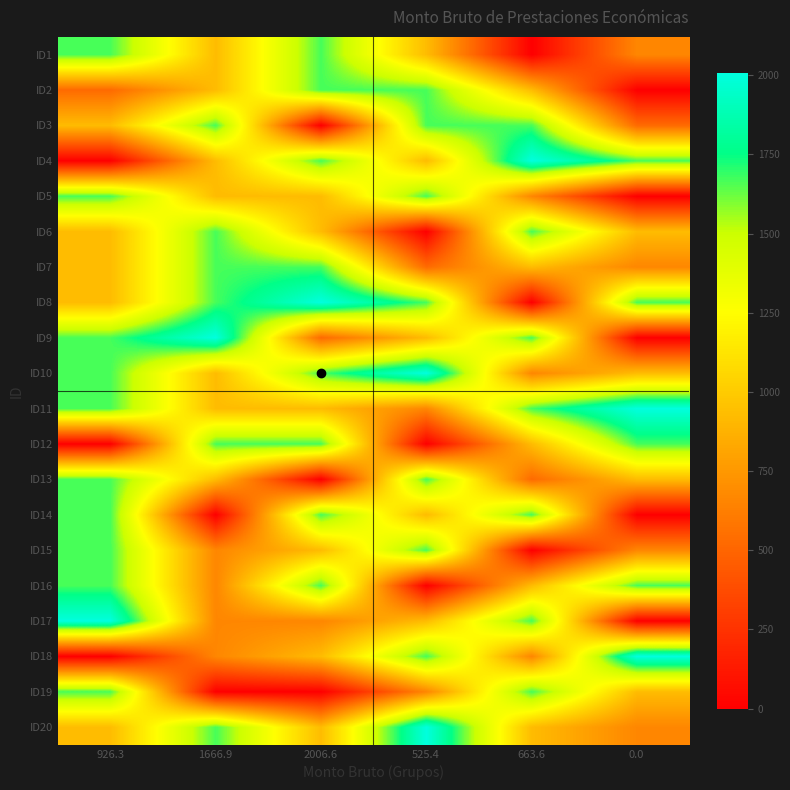

Which series has the largest range (max minus min)?

ID4